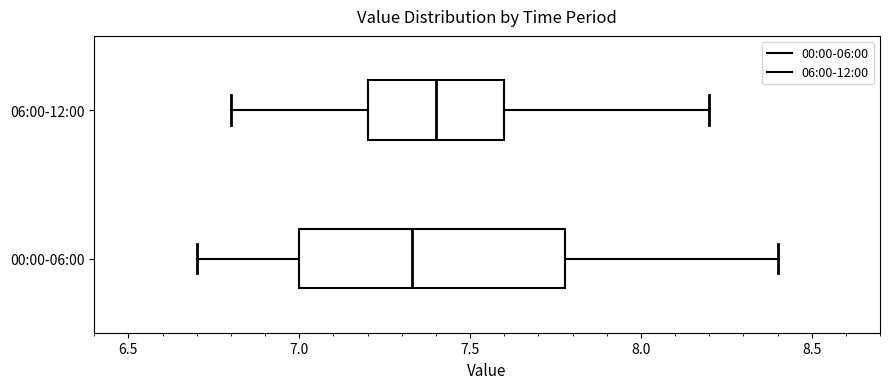

Which box's median line is the furthest to the right?

06:00-12:00